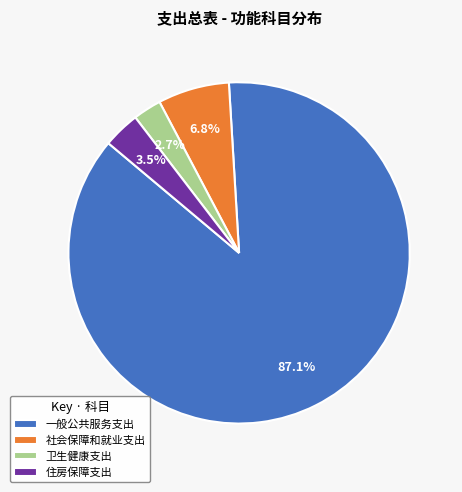

Which category accounts for the majority?

一般公共服务支出